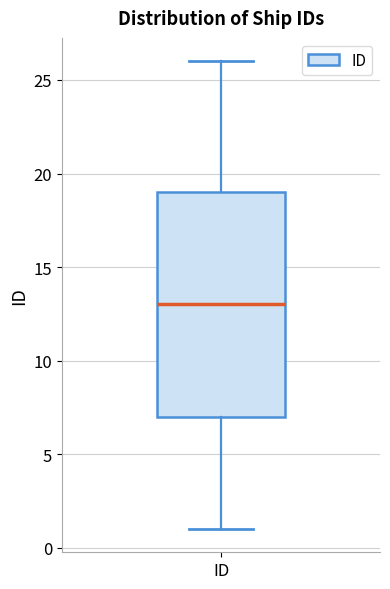

Read this box plot against the y-axis: the position of the median line, the range covered by the box, and the ends of both whiskers. The values are not printed on the chart, so give them approximately, as read against the axis.

median 13, box 7 to 19, whiskers 1 to 26